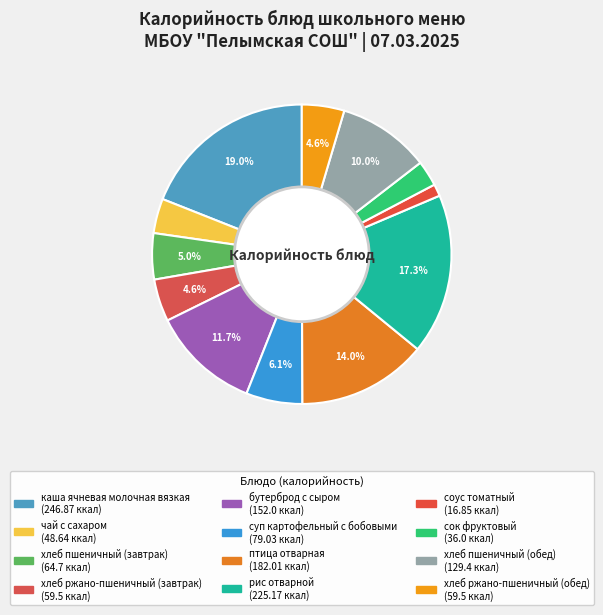

Approximately how many times larger is the value at рис отварной compared to соус томатный?

13.4